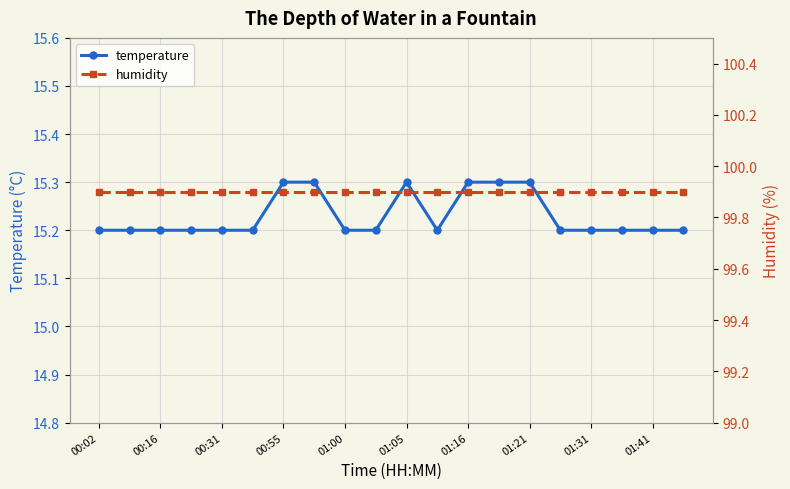

Rank the series by their average value, from lowest to highest.

temperature, humidity